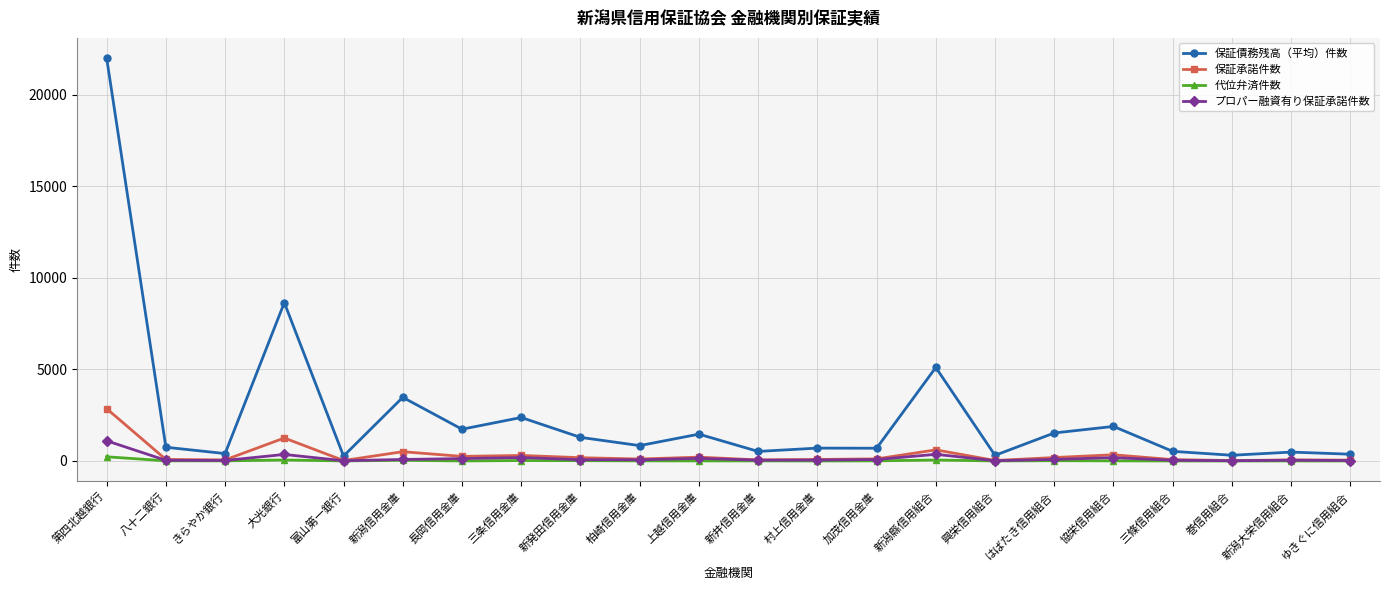

How many lines are shown in the chart?

4